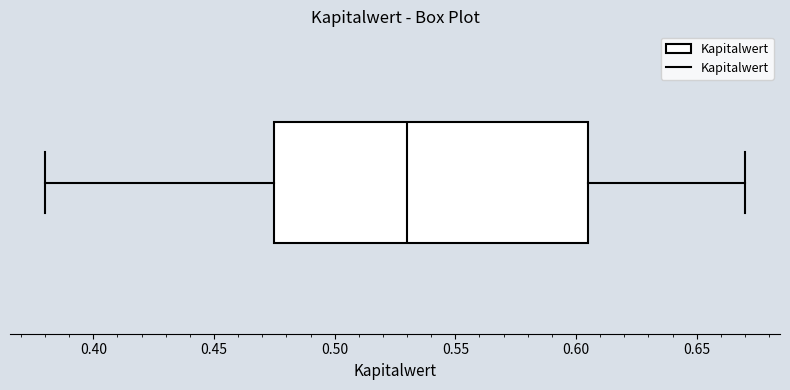

Transcribe this box plot: give where the median line is, the range the box spans, and where the two whiskers end, as read against the x-axis. The values are not printed on the chart, so give them approximately, as read against the axis.

median 0.530, box 0.475 to 0.605, whiskers 0.380 to 0.670